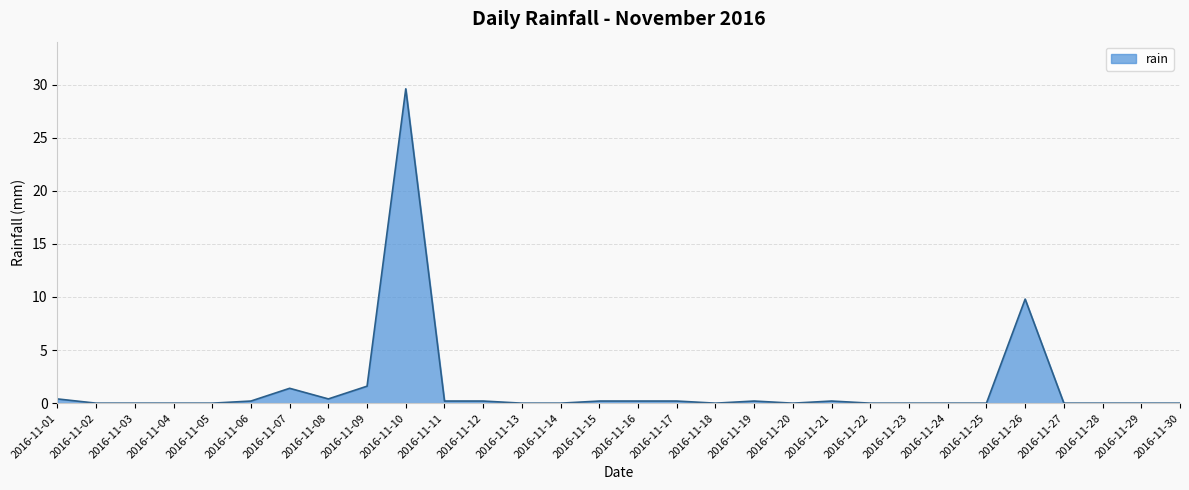

What is the difference between the maximum and minimum values?

29.6